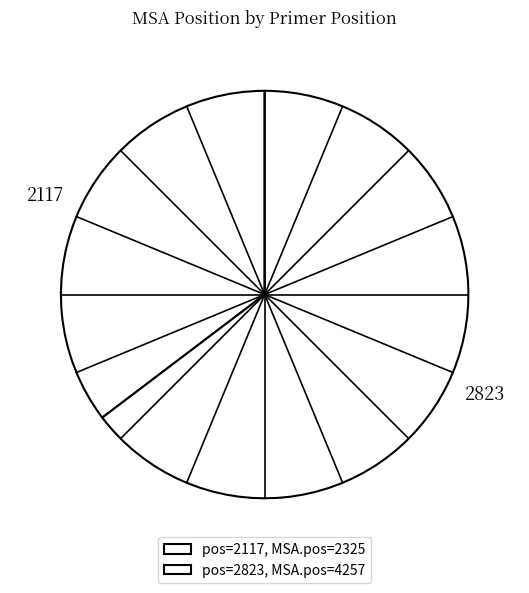

Between 2117 and 2823, which is larger?

2823